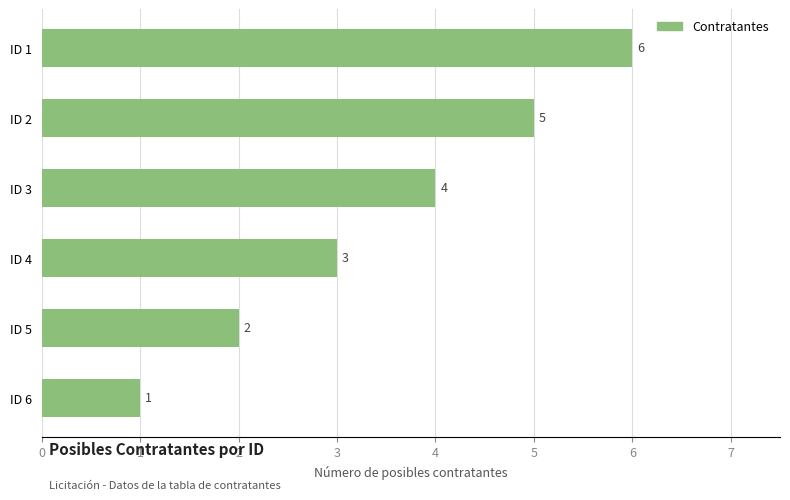

Reading top to bottom, what are all the values shown in this chart?

6	5	4	3	2	1